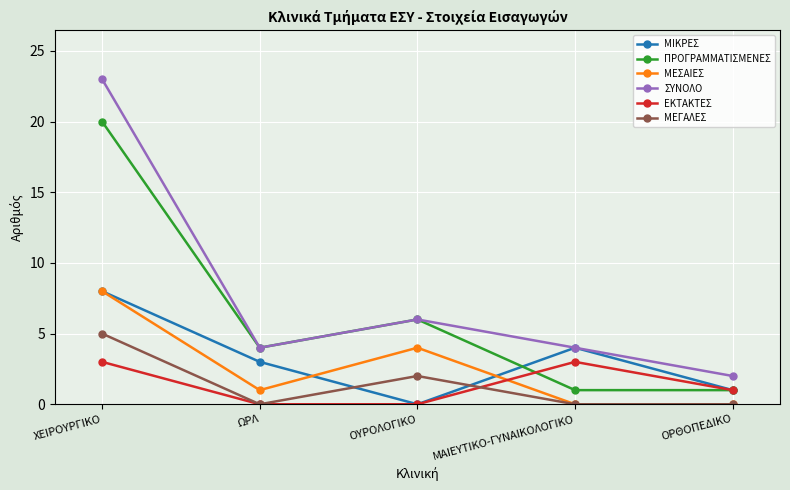

In ΠΡΟΓΡΑΜΜΑΤΙΣΜΕΝΕΣ, how many points are higher than both neighbors (excluding endpoints)?

1